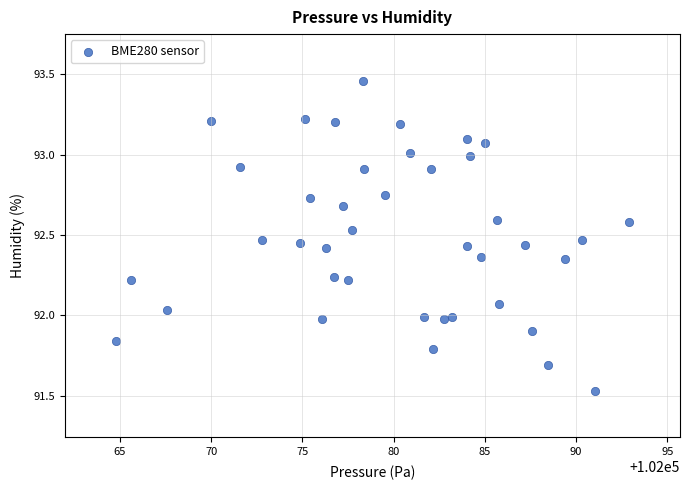

What is the range of Y values (max minus min)?

1.9